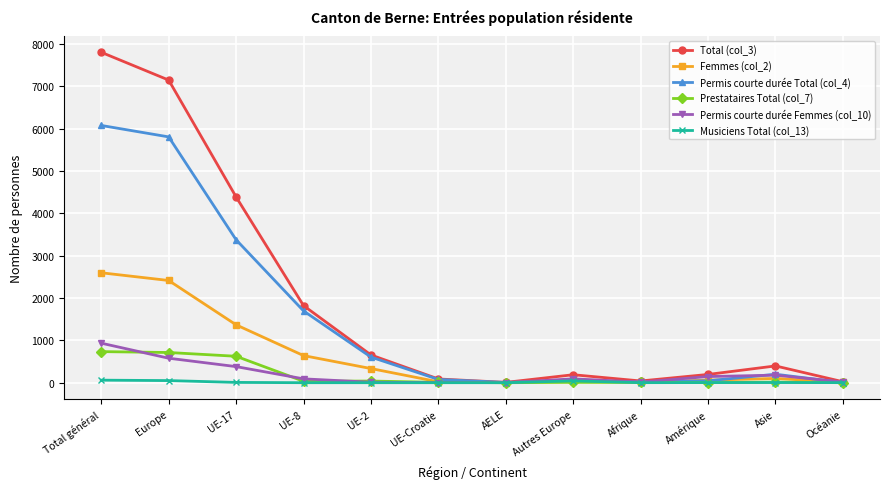

What is the label of the 7th point from the left?

AELE